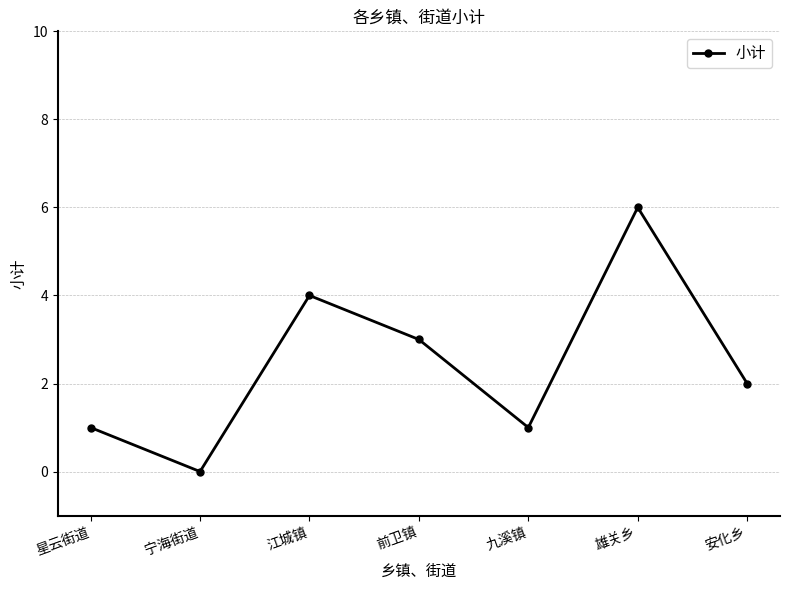

Does the chart have visible grid lines?

Yes